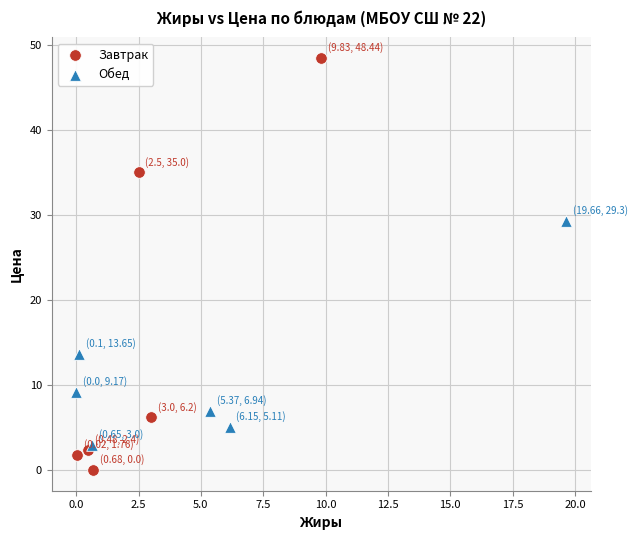

Which series has the largest Y range (max minus min)?

Завтрак